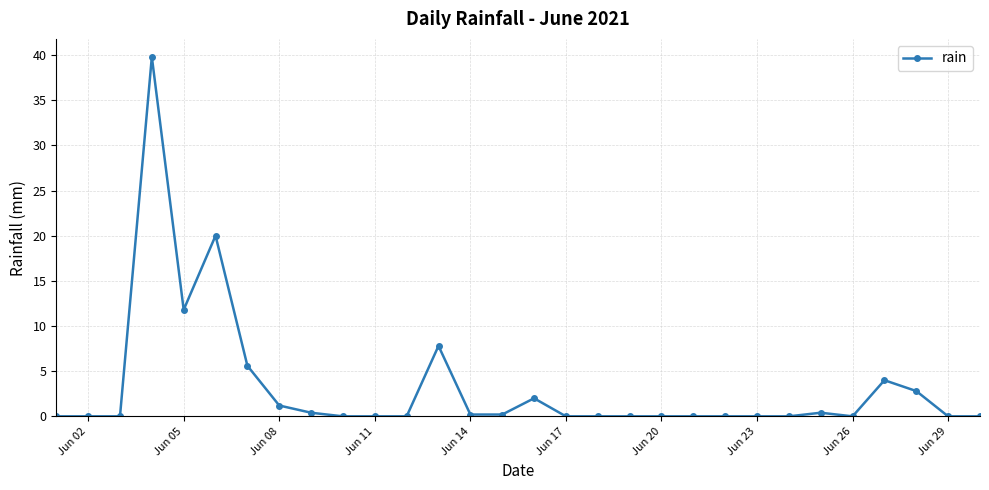

What is the greatest value displayed?

39.8